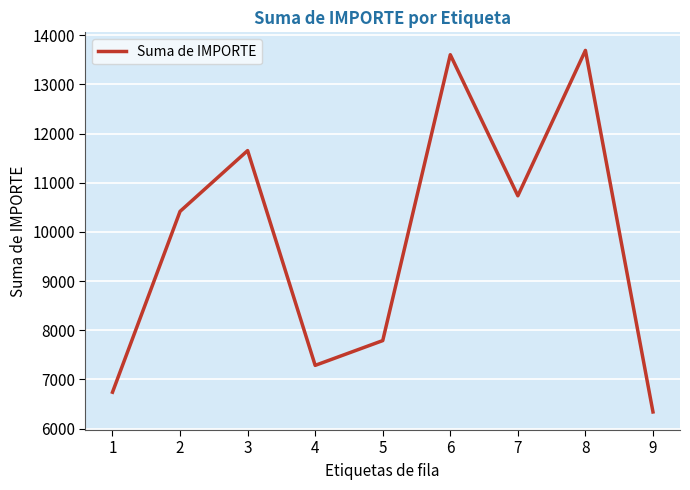

What is the difference between the values at 1 and 7?

3993.7